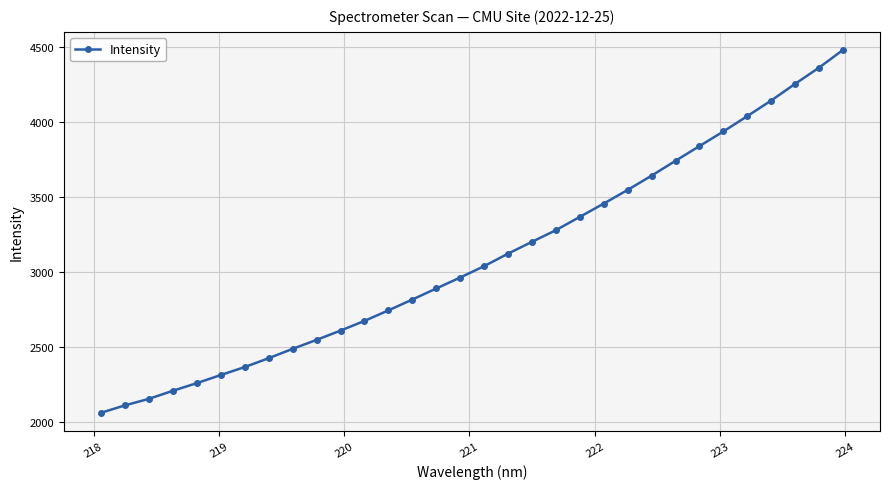

What is the value of the 26th point from the left?

3841.5